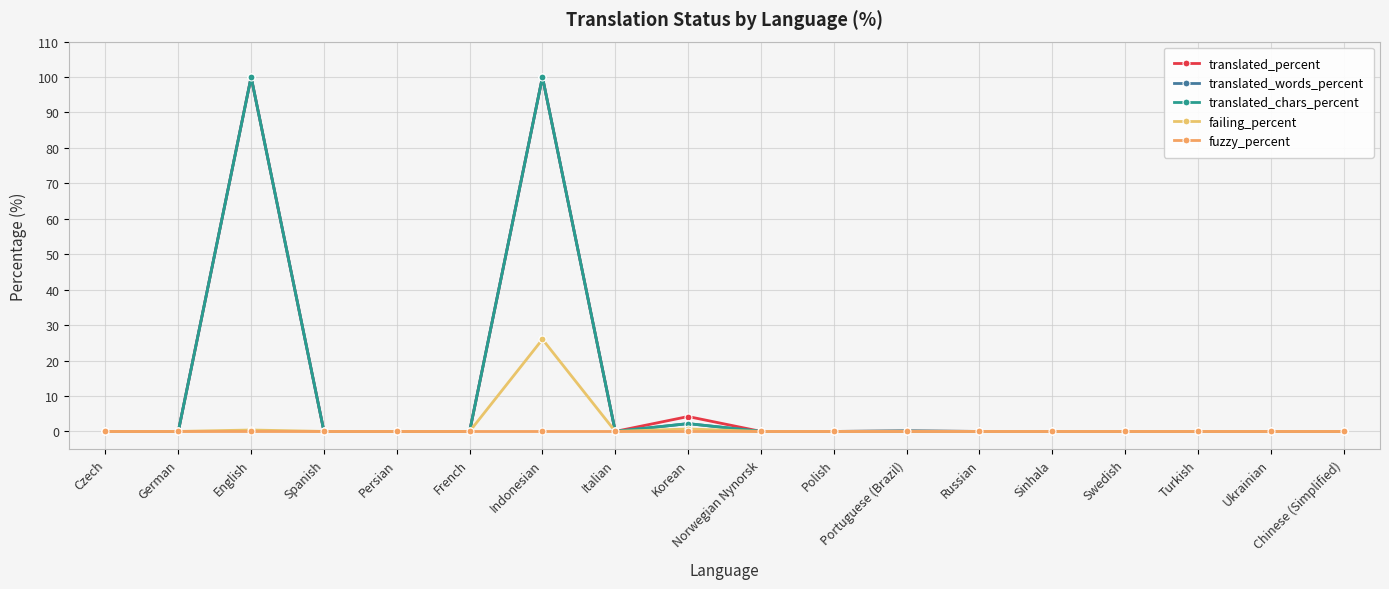

What is the label of the 14th point from the left?

Sinhala